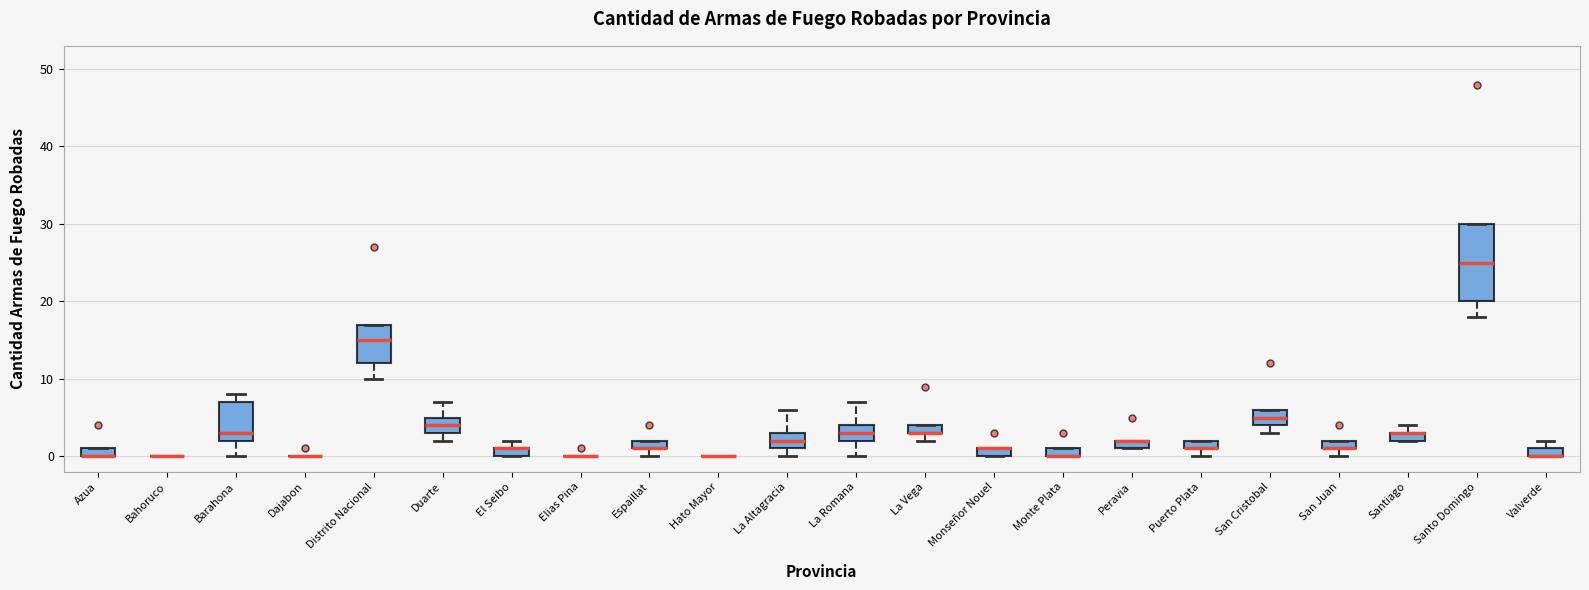

Which box is the tallest, from its lower edge to its upper edge?

Santo Domingo